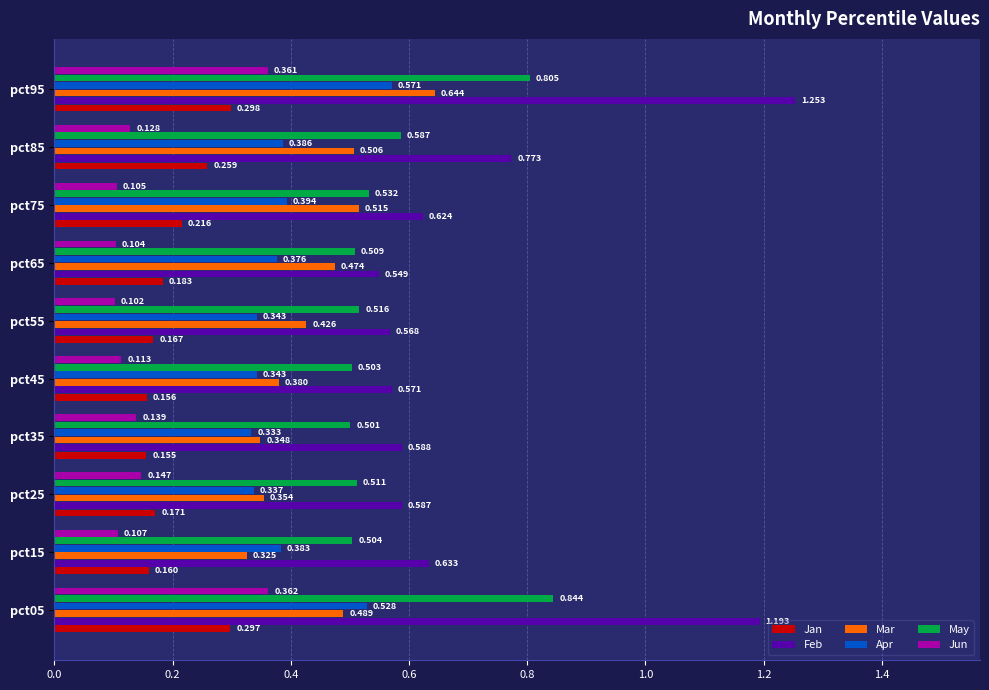

At how many categories does at least one series exceed 0?

10